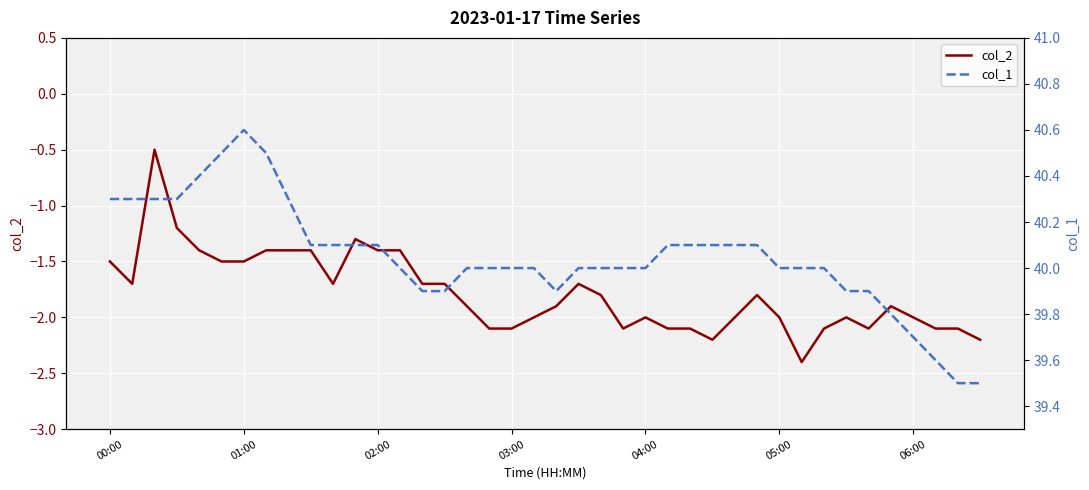

What is the average value of the col_2 series?

-1.8